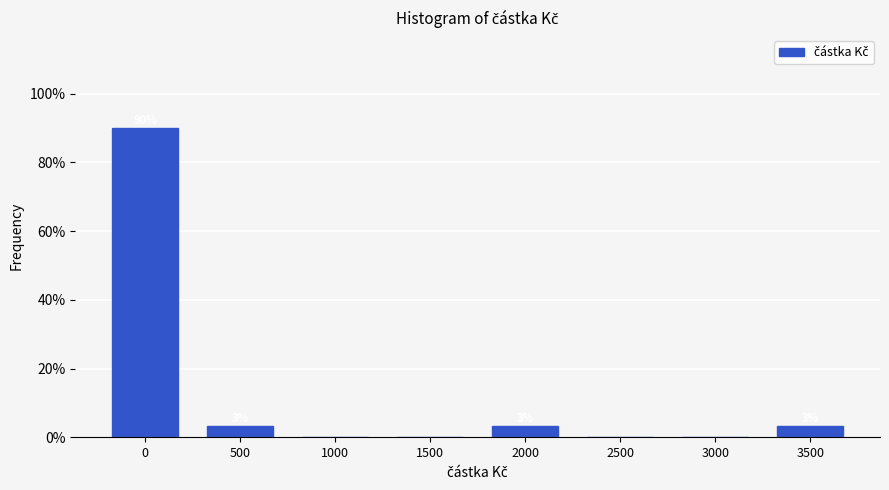

Are the bars horizontal?

No